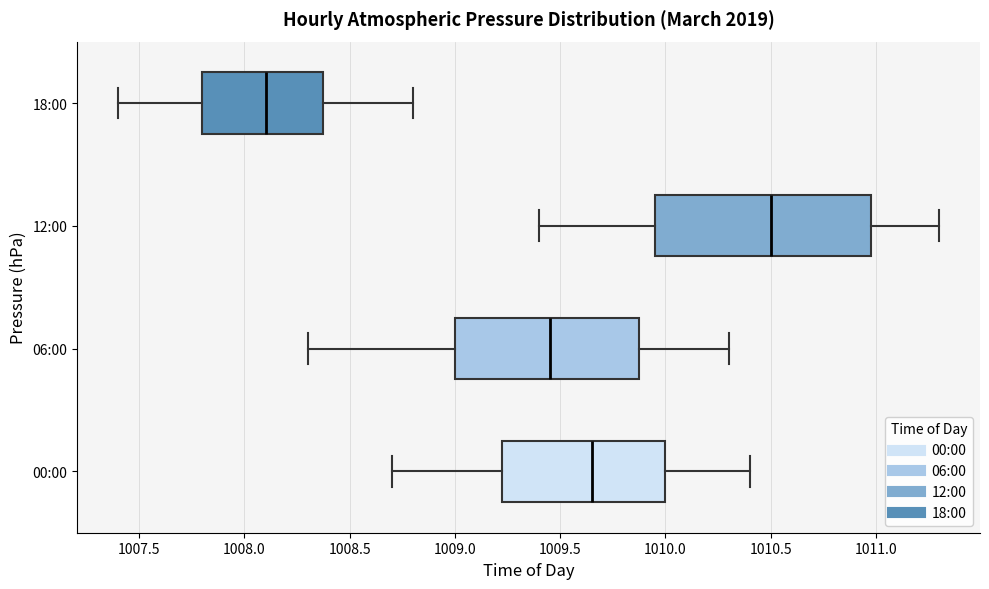

Where is the left edge of the box for 18:00 on the x-axis? The values are not printed on the chart, so give them approximately, as read against the axis.

1007.80